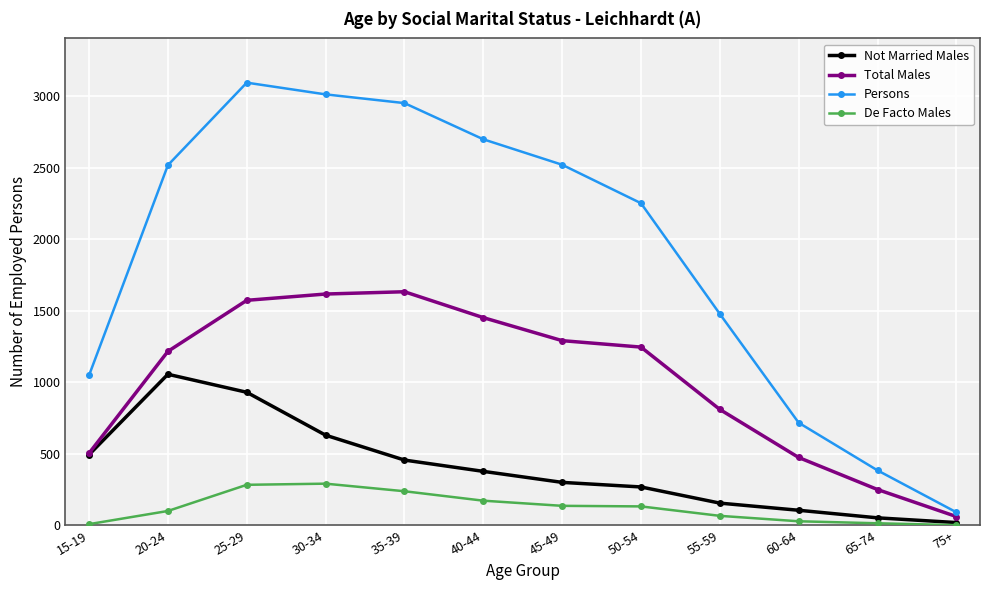

At which label does Total Males reach its minimum?

75+